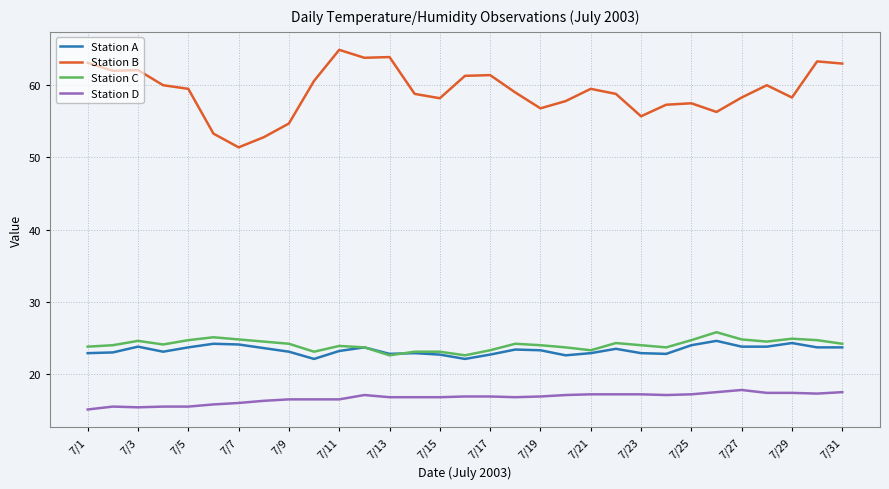

What is the maximum value for Station A?

24.6